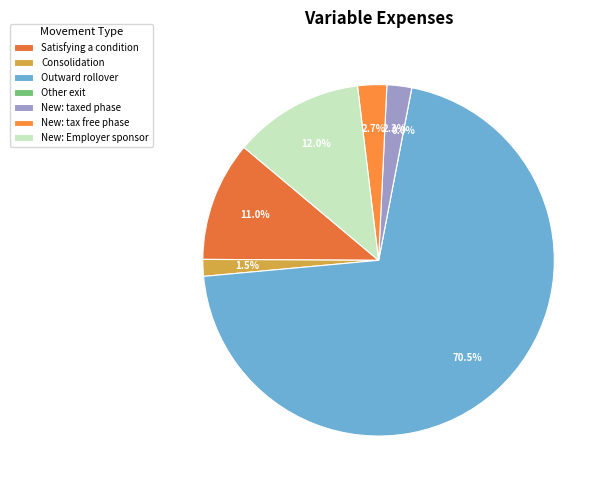

True or false: New member account: Member, tax free phase accounts for 3% of the total.

True